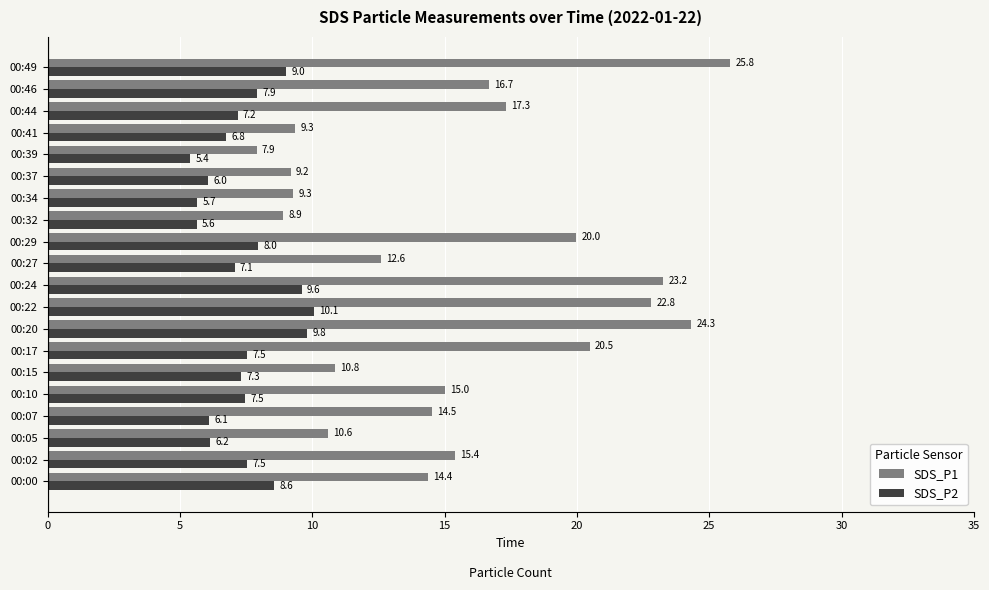

Rank the series by their maximum value, from lowest to highest.

SDS_P2, SDS_P1